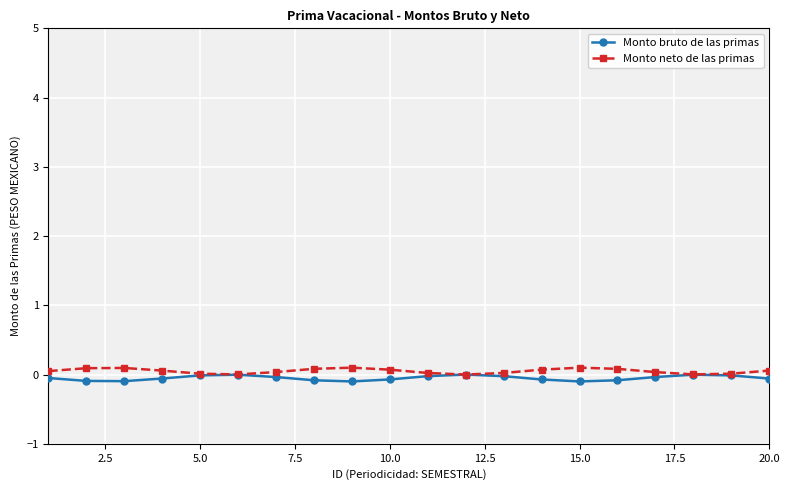

List the series in order of their peak value, lowest first.

Monto bruto de las primas, Monto neto de las primas